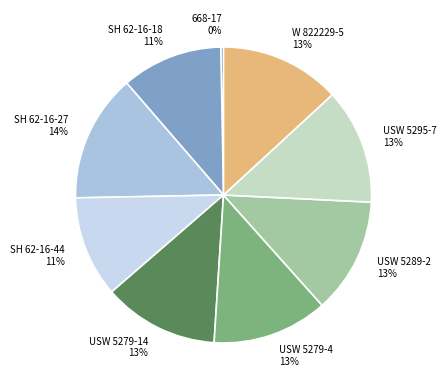

Do USW 5279-4 and USW 5295-7 together represent more than half of the pie?

No